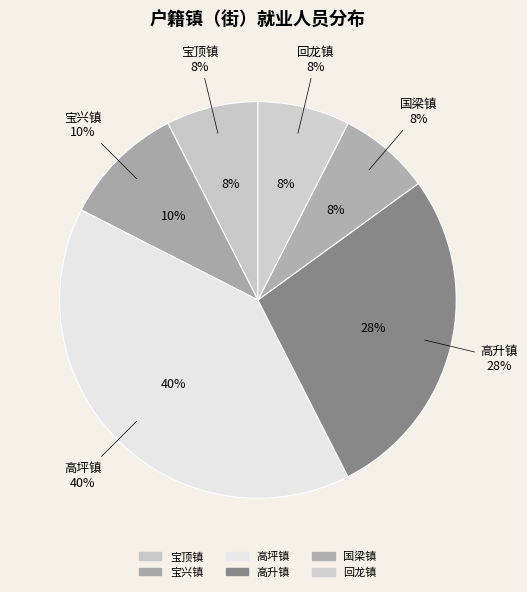

Do 宝顶镇 and 国梁镇 together represent more than half of the pie?

No